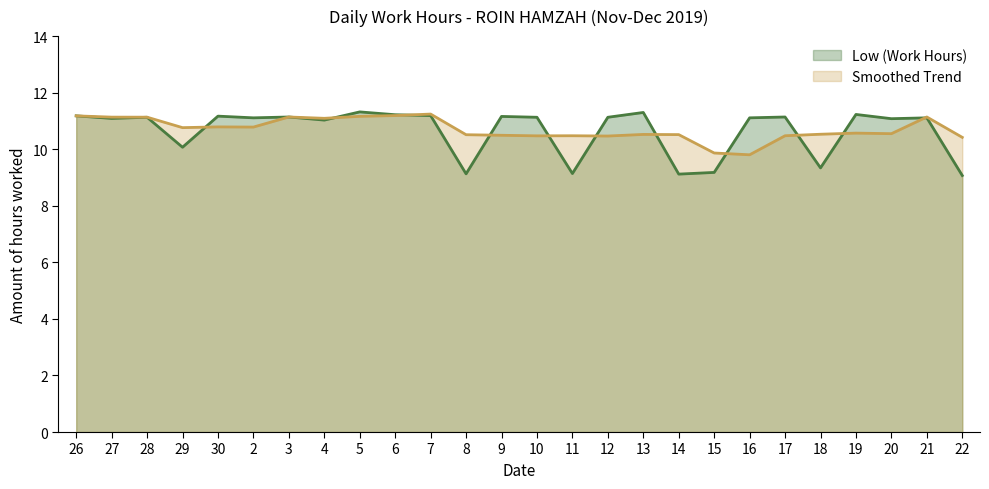

Reading left to right, list all the values displayed in this chart.

11.2	11.1	11.1	10.1	11.2	11.1	11.1	11.0	11.3	11.2	11.2	9.1	11.2	11.1	9.1	11.1	11.3	9.1	9.2	11.1	11.1	9.3	11.2	11.1	11.1	9.1